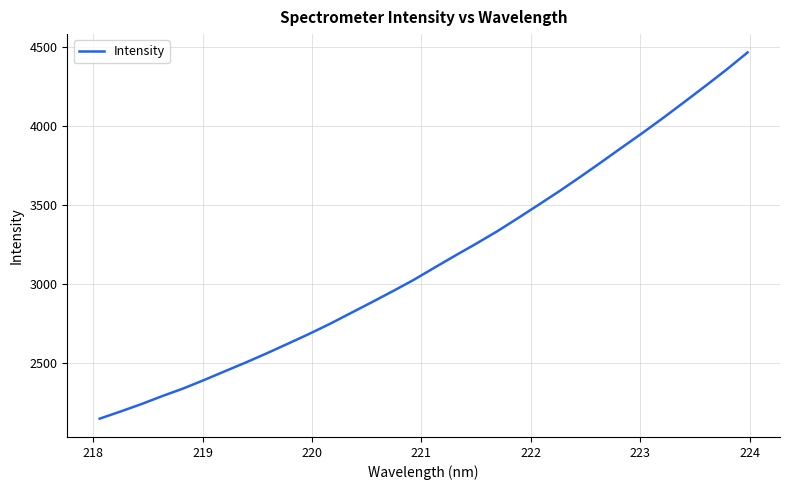

What is the greatest value displayed?

4465.9